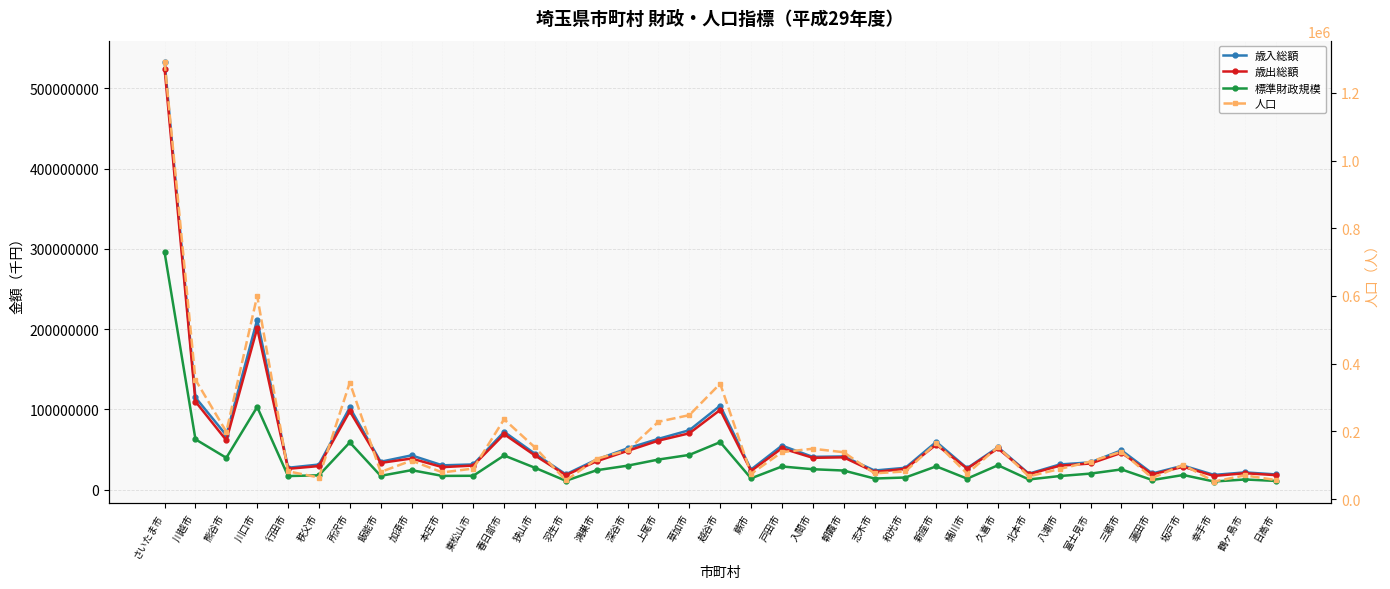

Is the value of 人口 at 桶川市 greater than the value of 歳出総額 at 蓮田市?

No